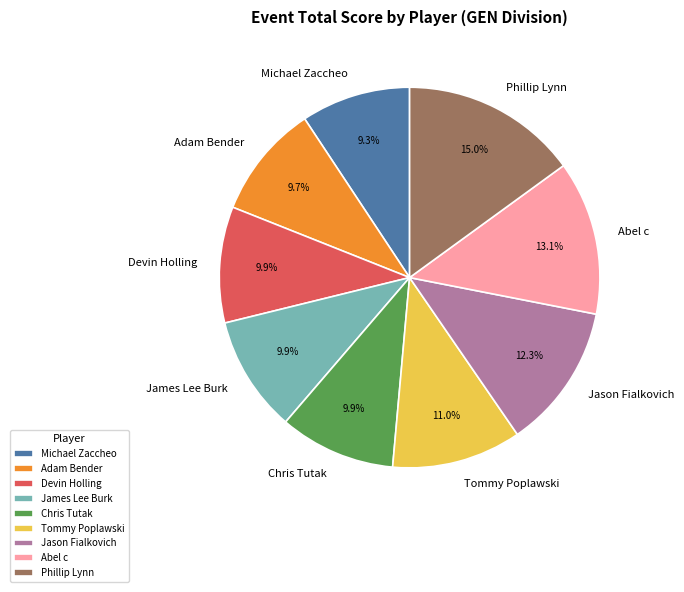

Approximately how many times larger is the value at Phillip Lynn compared to Devin Holling?

1.5